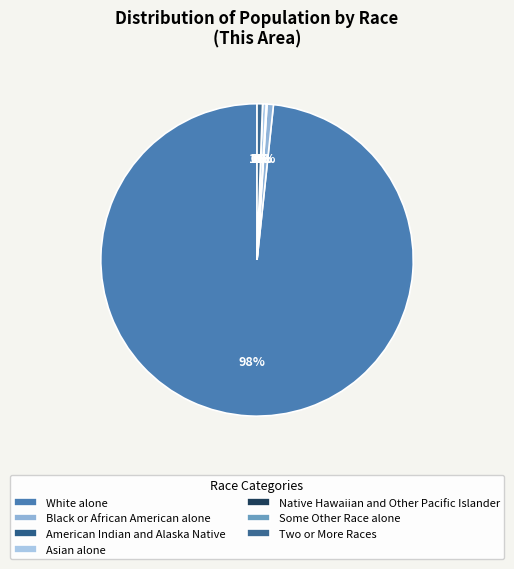

Which slice represents more than half of the pie?

White alone